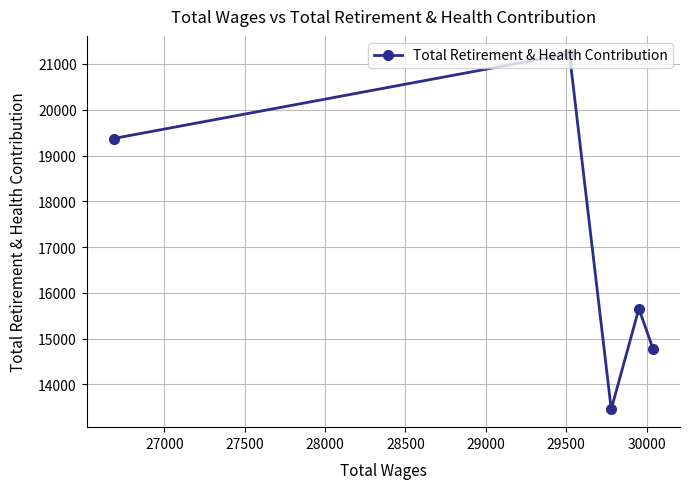

Reading right to left, transcribe all the data shown in this chart.

14776	15656	13455	21225	19372